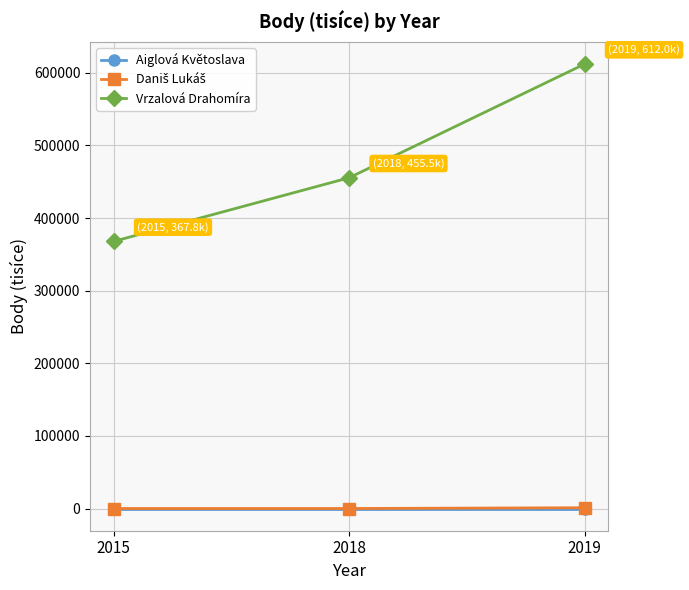

What is the spread (max minus min) of values at 2018?

455483.3